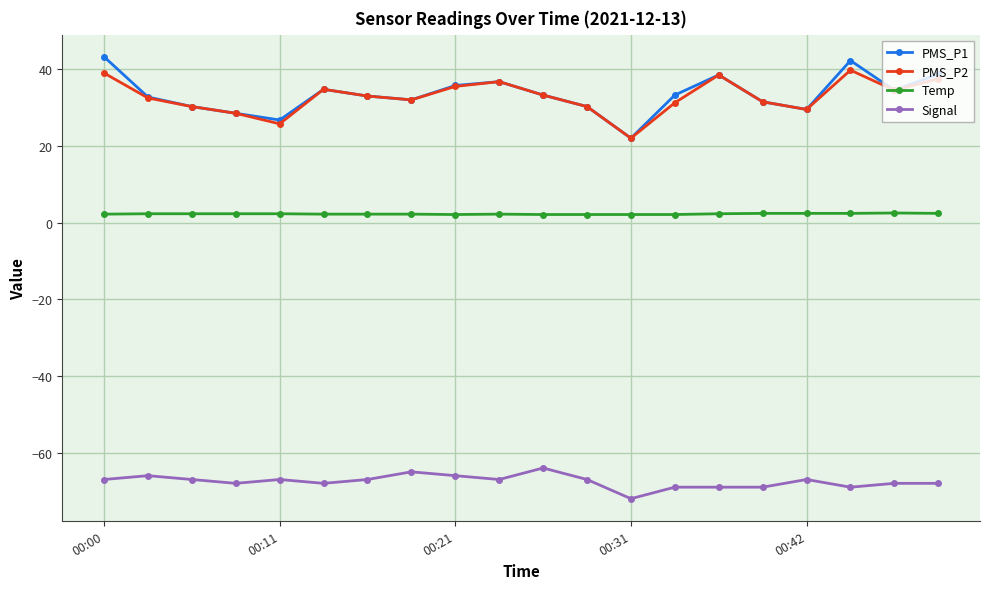

What are all the series names shown in the legend?

PMS_P1, PMS_P2, Temp, Signal